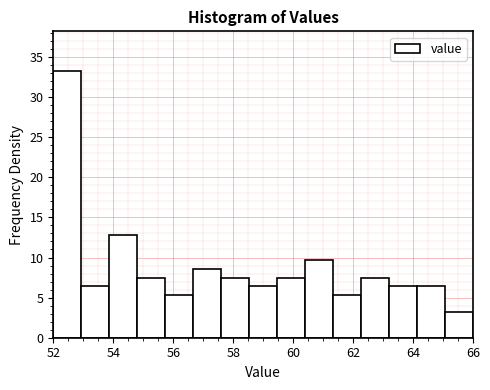

Reading left to right, list every bar in this chart as the range it spans on the x-axis followed by its height. Neither the bar edges nor the heights are printed on the chart, so give them approximately, as read against the axes.

52.0 to 53.0: 33.0
53.0 to 53.8: 6.5
53.8 to 54.8: 13.0
54.8 to 55.8: 7.5
55.8 to 56.6: 5.5
56.6 to 57.6: 8.5
57.6 to 58.6: 7.5
58.6 to 59.4: 6.5
59.4 to 60.4: 7.5
60.4 to 61.4: 9.5
61.4 to 62.2: 5.5
62.2 to 63.2: 7.5
63.2 to 64.2: 6.5
64.2 to 65.0: 6.5
65.0 to 66.0: 3.0